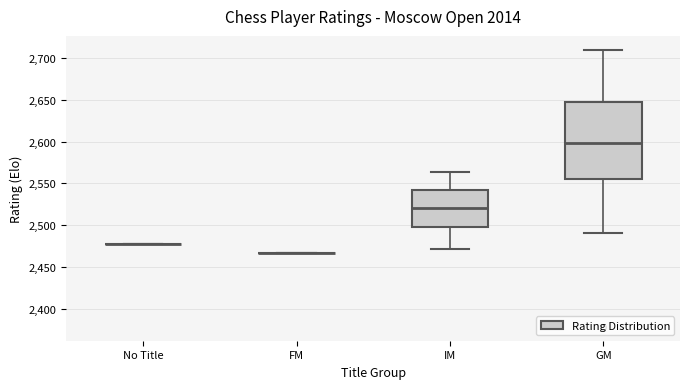

Reading left to right, transcribe this box plot: for each box, give where its median line is, the range the box spans, and where its two whiskers end, as read against the y-axis. The values are not printed on the chart, so give them approximately, as read against the axis.

No Title: box collapsed to a line at 2475, whiskers 2475 to 2475
FM: box collapsed to a line at 2465, whiskers 2465 to 2465
IM: median 2520, box 2500 to 2540, whiskers 2470 to 2565
GM: median 2600, box 2555 to 2650, whiskers 2490 to 2710